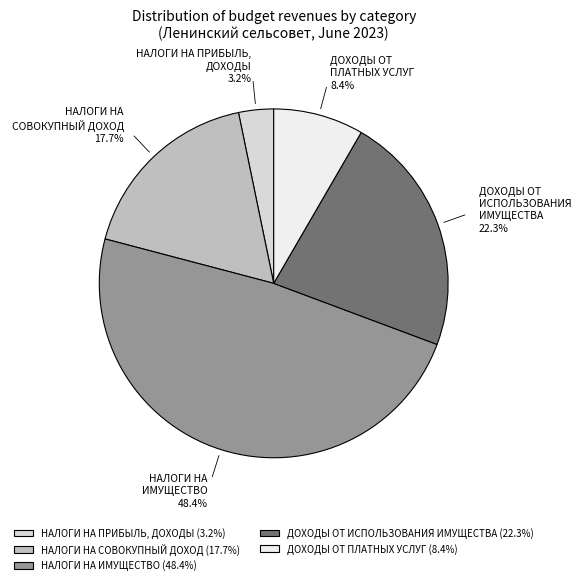

Do ДОХОДЫ ОТ ИСПОЛЬЗОВАНИЯ ИМУЩЕСТВА and НАЛОГИ НА СОВОКУПНЫЙ ДОХОД together represent more than half of the pie?

No